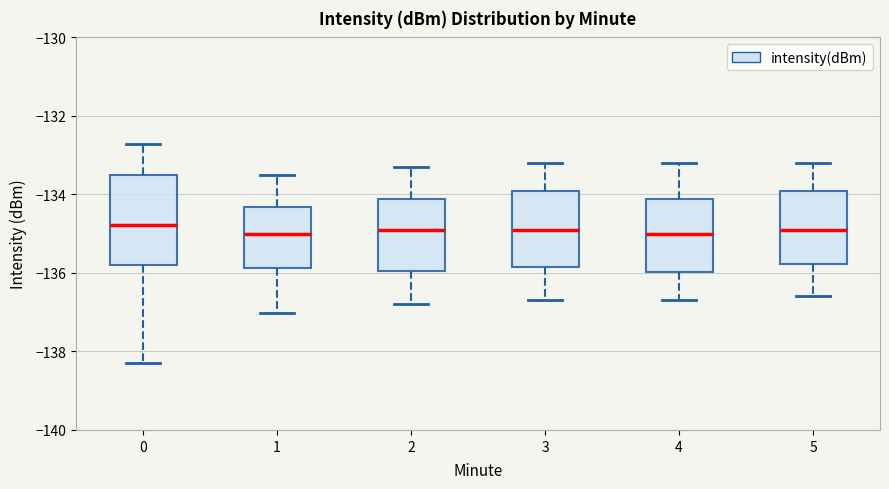

Reading left to right, read every box against the y-axis: the position of its median line, the range the box covers, and the ends of its whiskers. The values are not printed on the chart, so give them approximately, as read against the axis.

0: median -134.8, box -135.8 to -133.4, whiskers -138.2 to -132.8
1: median -135.0, box -135.8 to -134.4, whiskers -137.0 to -133.4
2: median -134.8, box -136.0 to -134.2, whiskers -136.8 to -133.2
3: median -134.8, box -135.8 to -134.0, whiskers -136.6 to -133.2
4: median -135.0, box -136.0 to -134.2, whiskers -136.6 to -133.2
5: median -134.8, box -135.8 to -134.0, whiskers -136.6 to -133.2